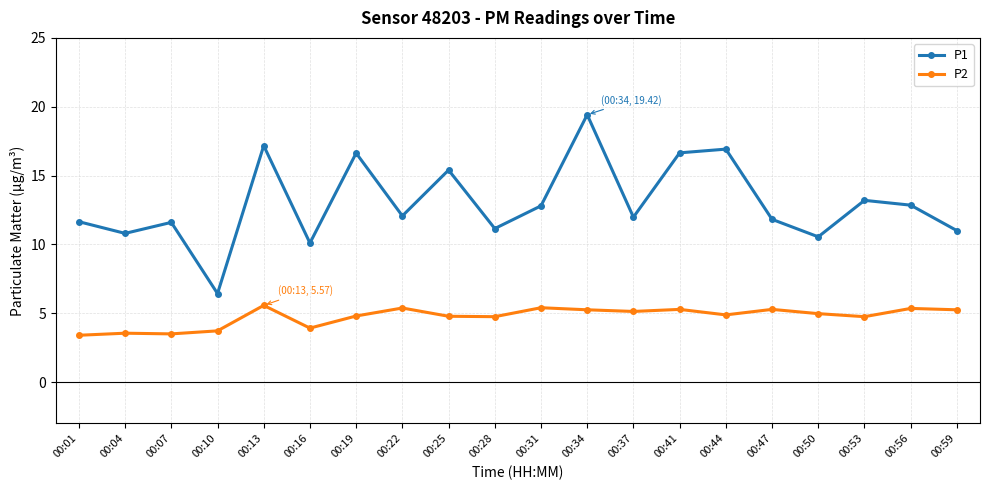

What is the average value of the P2 series?

4.7